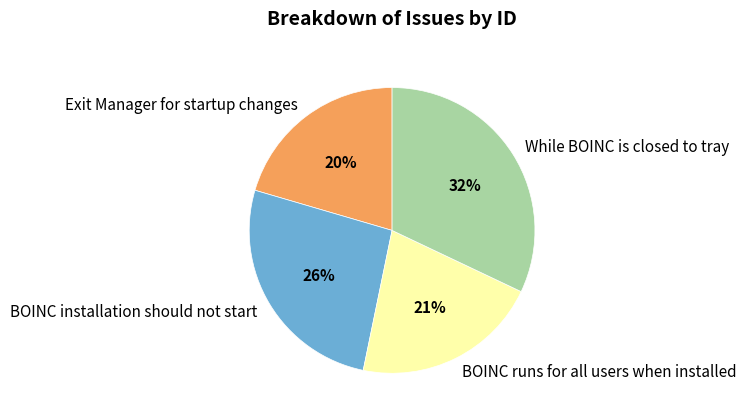

Do BOINC runs for all users when installed and While BOINC is closed to tray together represent more than half of the pie?

Yes